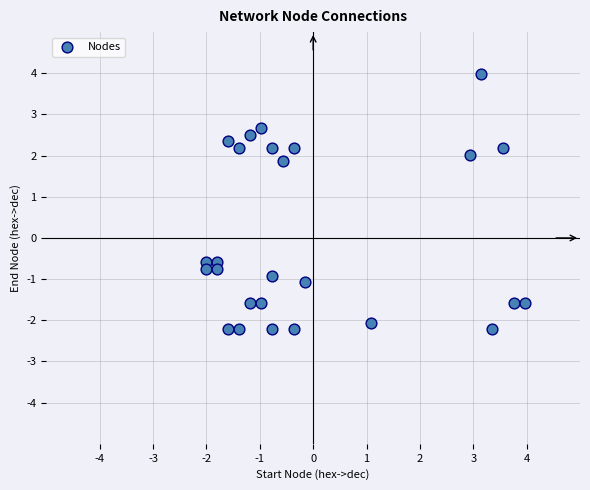

What is the range of Y values (max minus min)?

6.2